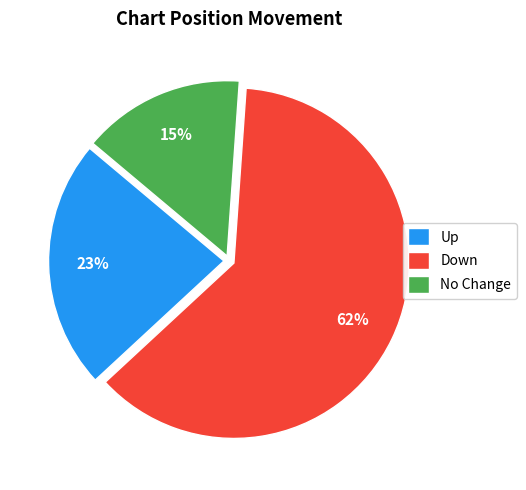

Is the sum of Up and Down greater than half?

Yes